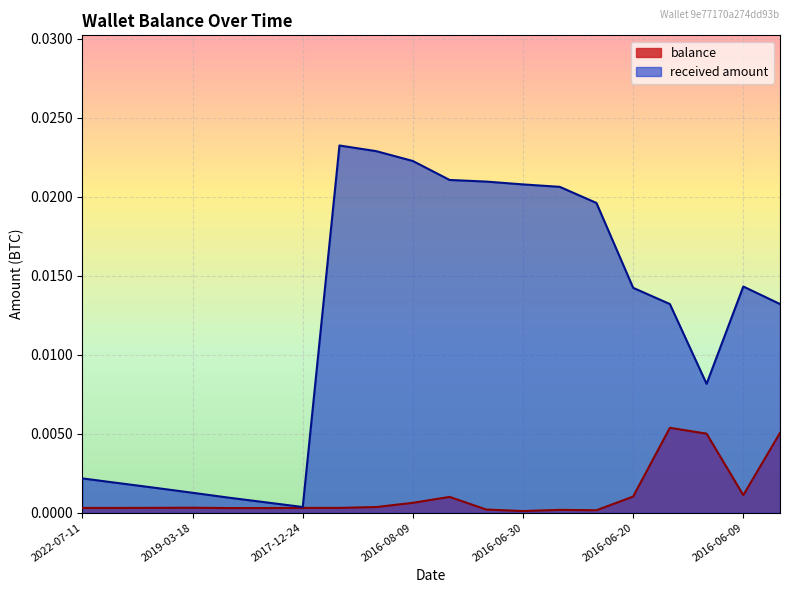

At which category is the sum across all series the highest?

2016-08-21